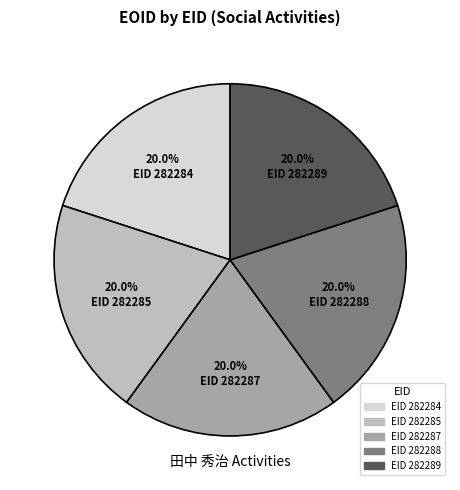

Is there a majority slice in this chart?

No